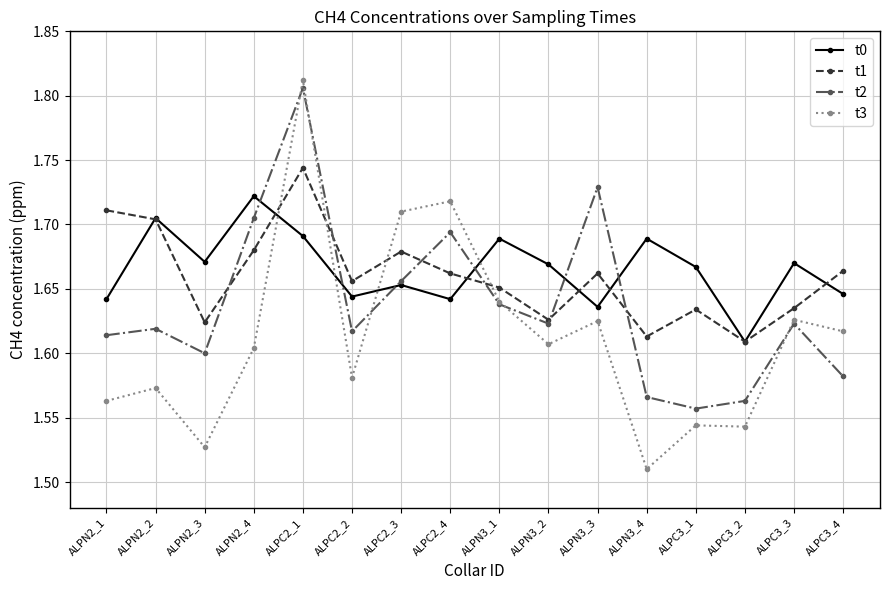

True or false: t3 and t1 cross at least once.

True